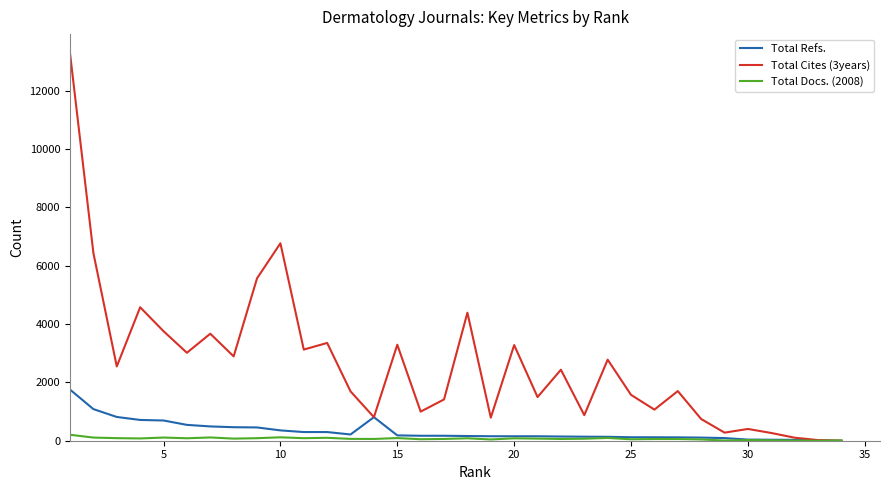

What is the greatest value displayed?

13270